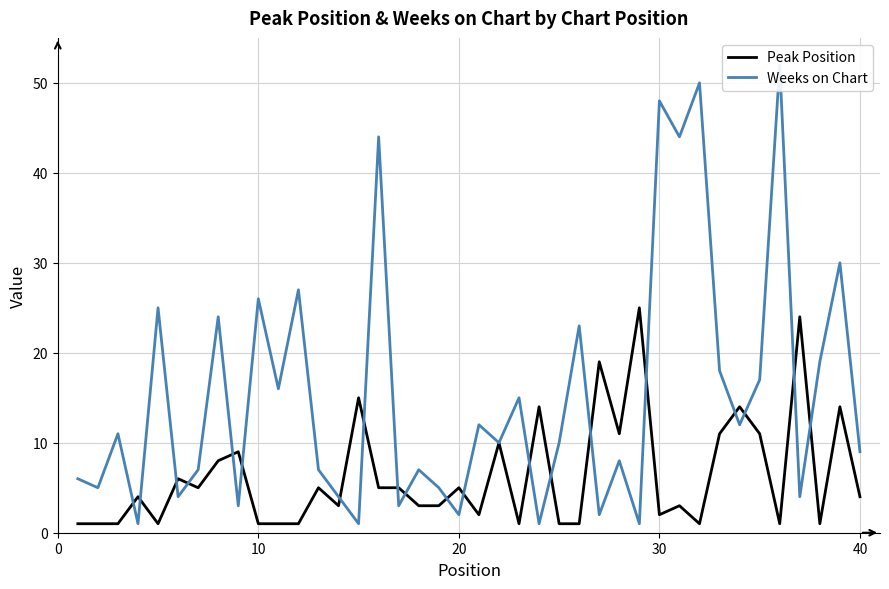

Reading left to right, transcribe all the data shown in this chart.

Peak Position: 1	1	1	4	1	6	5	8	9	1	1	1	5	3	15	5	5	3	3	5	2	10	1	14	1	1	19	11	25	2	3	1	11	14	11	1	24	1	14	4
Weeks on Chart: 6	5	11	1	25	4	7	24	3	26	16	27	7	4	1	44	3	7	5	2	12	10	15	1	10	23	2	8	1	48	44	50	18	12	17	52	4	19	30	9